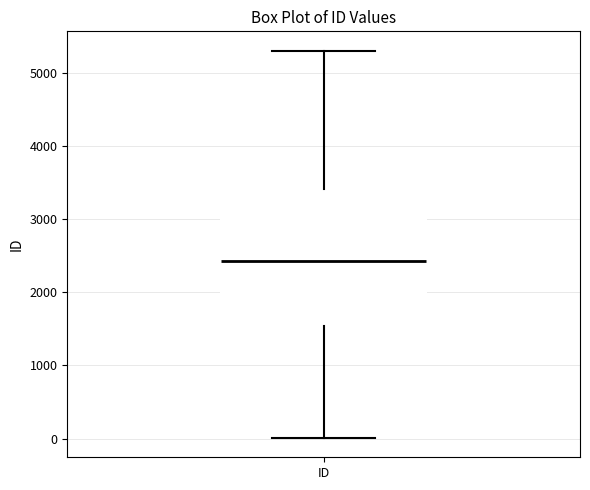

Where does the upper whisker of the box for ID end on the y-axis? The values are not printed on the chart, so give them approximately, as read against the axis.

5300